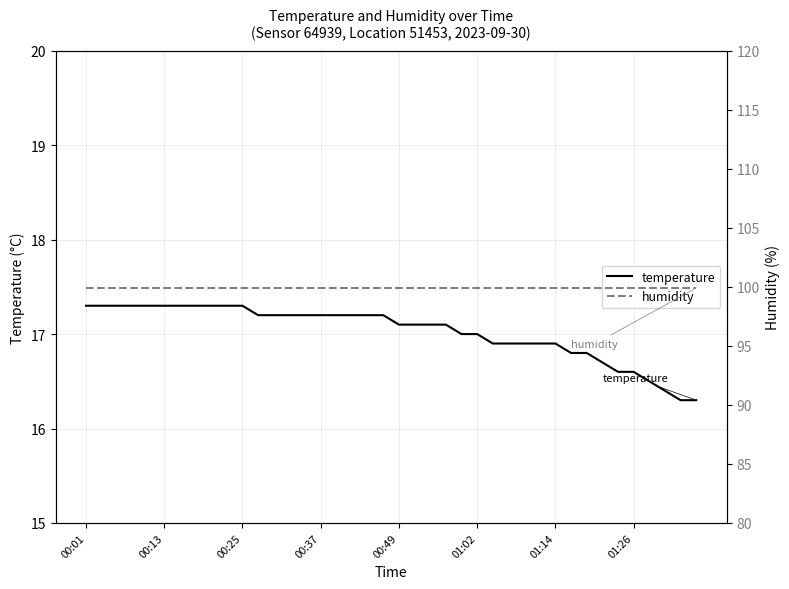

What is the minimum value for temperature?

16.3